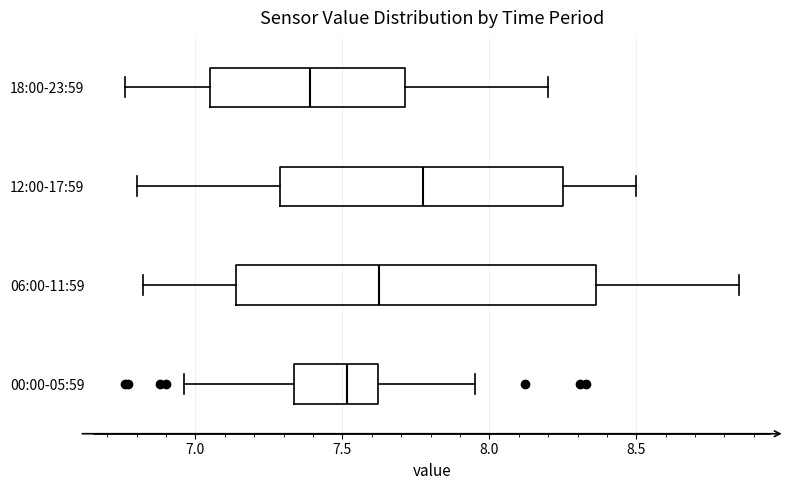

Which box's median line is the furthest to the left?

18:00-23:59